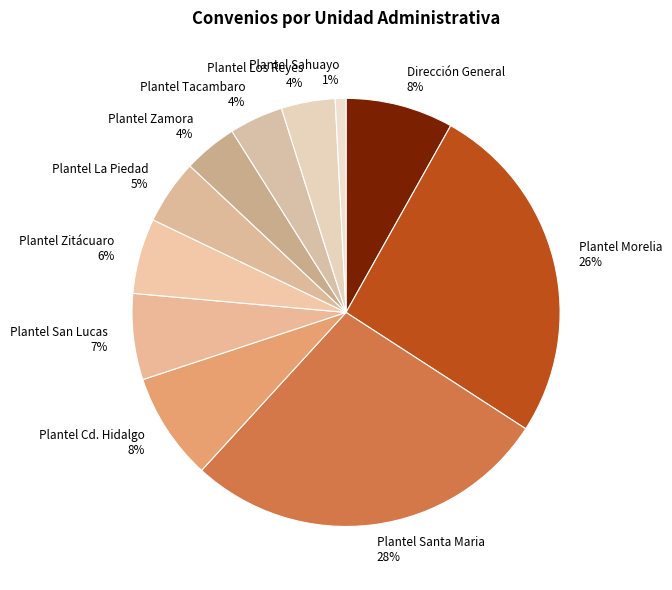

How many slices are in this pie chart?

11